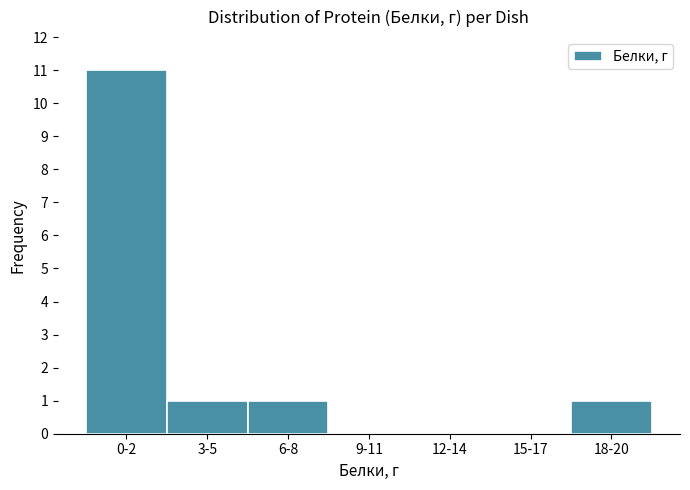

Reading right to left, list all the values displayed in this chart.

18-20=1	15-17=0	12-14=0	9-11=0	6-8=1	3-5=1	0-2=11